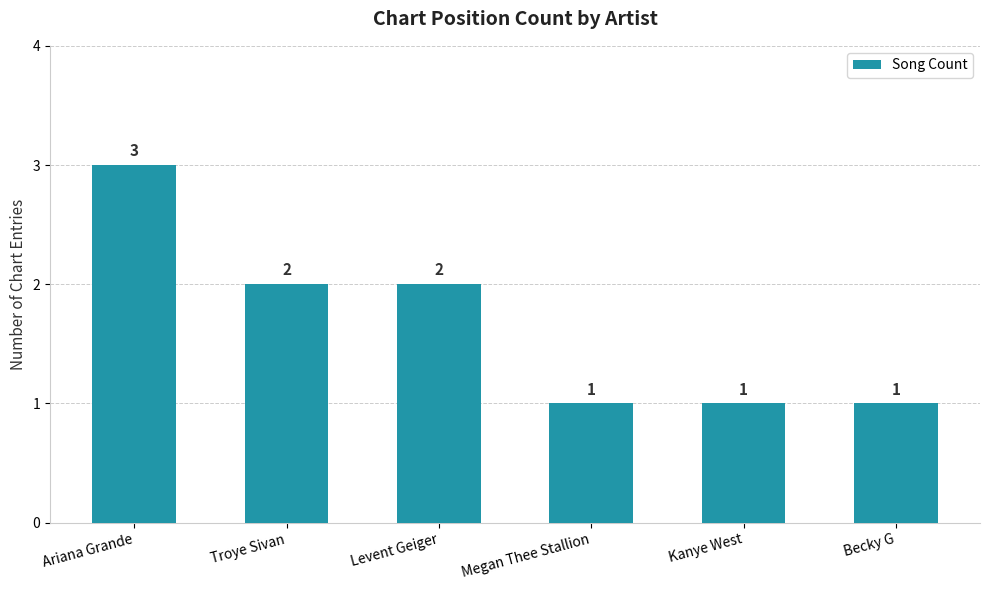

True or false: the data shows 1 at Kanye West.

True